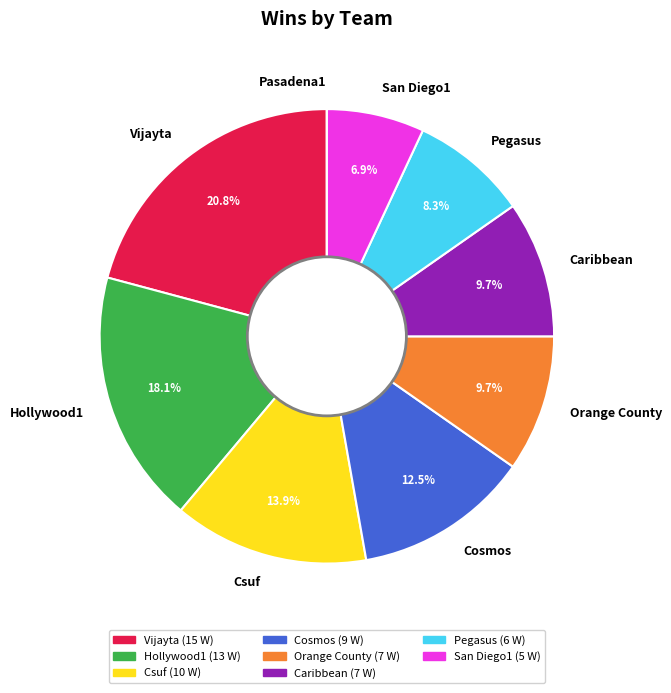

To the nearest percent, what is the average slice percentage?

11%